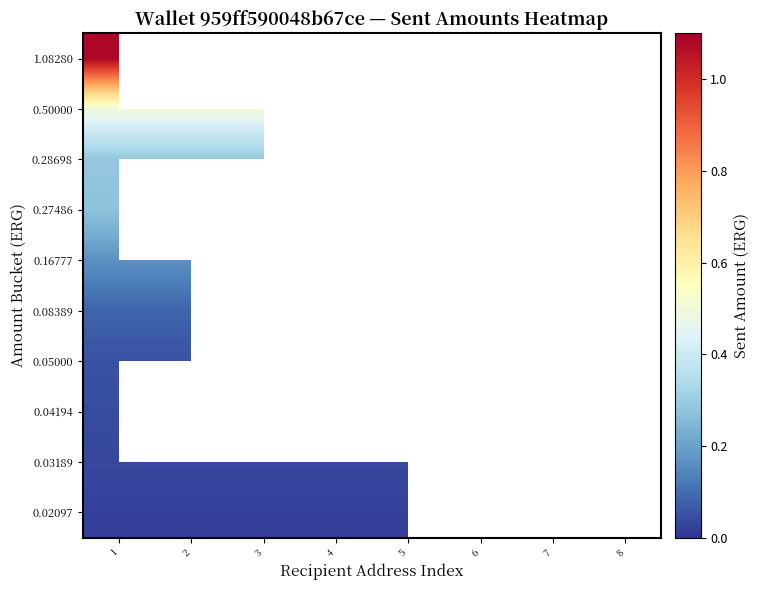

Count the number of categories in the chart.

8